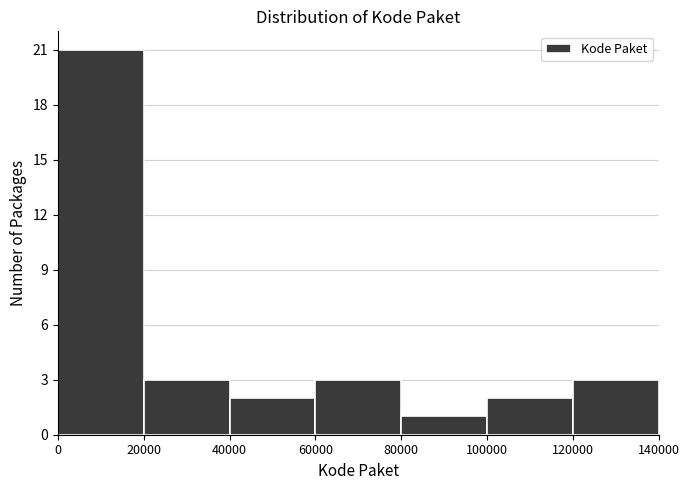

Over which range of the x-axis is the bar tallest?

0 to 20000